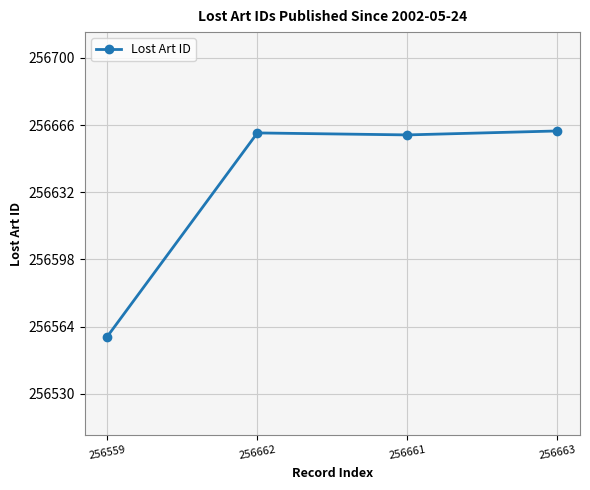

What is the ratio of the value at 256662 to the value at 256663?

1.0